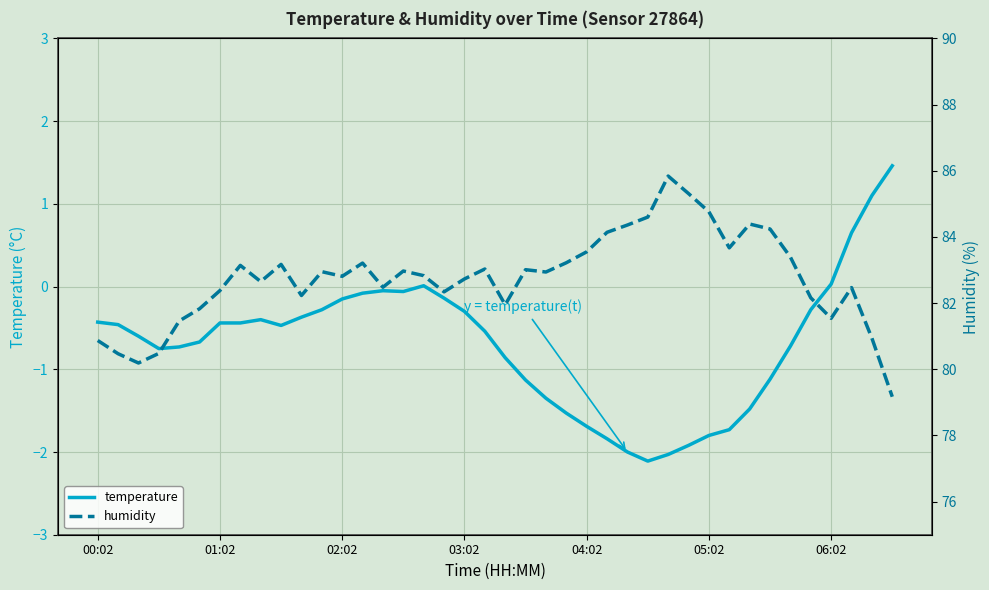

The temperature series shows -0.4 at 00:02. True or false?

True